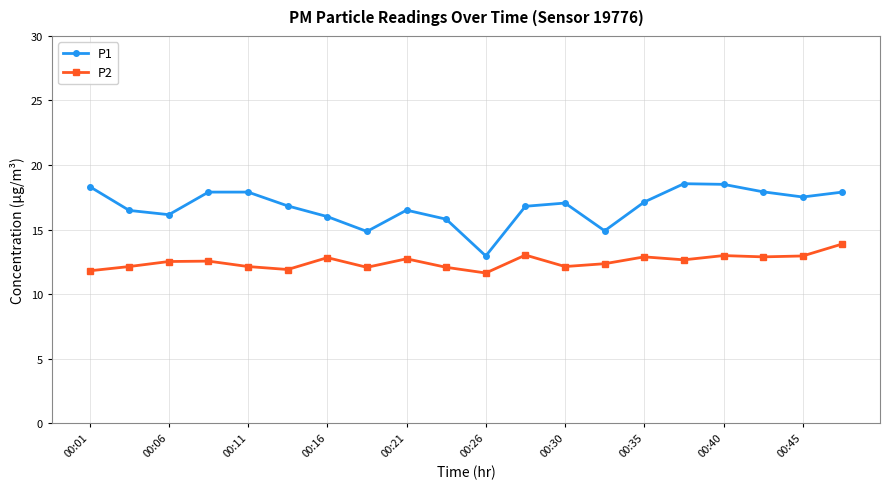

What are all the series names shown in the legend?

P1, P2